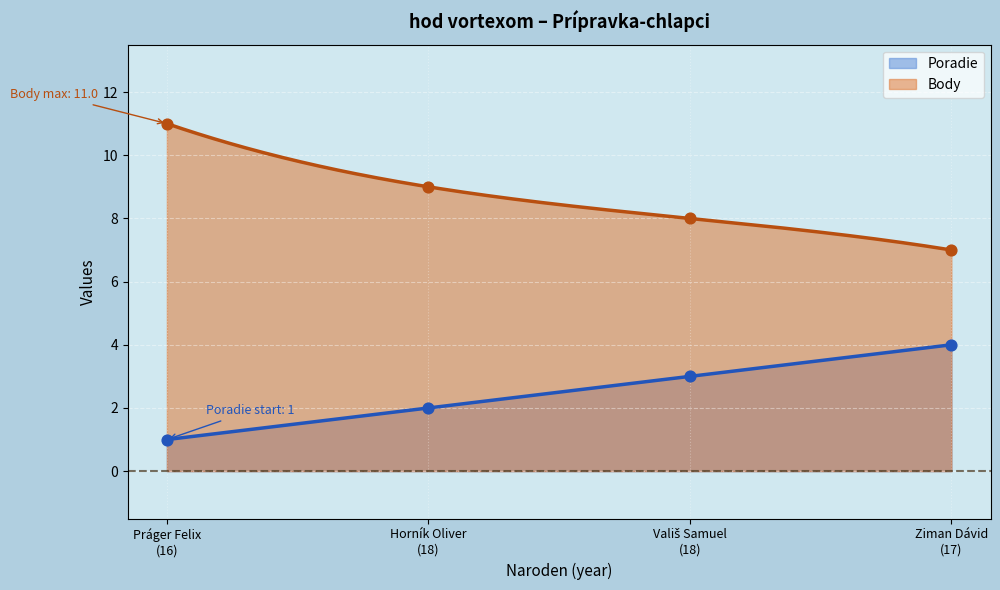

What is the maximum value for Poradie?

4.0